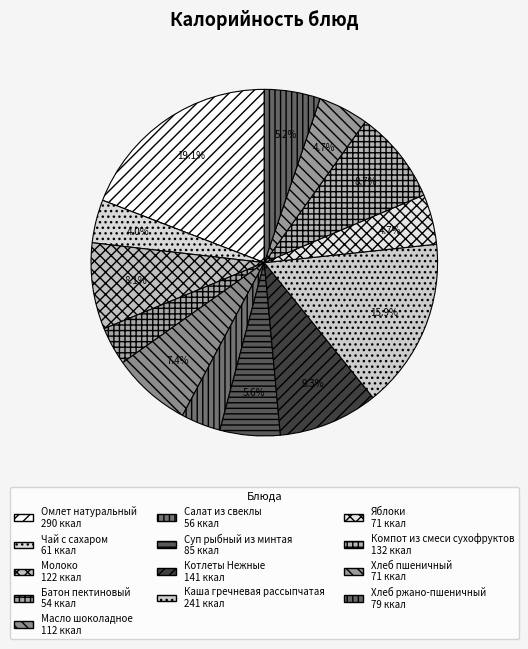

How many segments does this pie chart have?

13